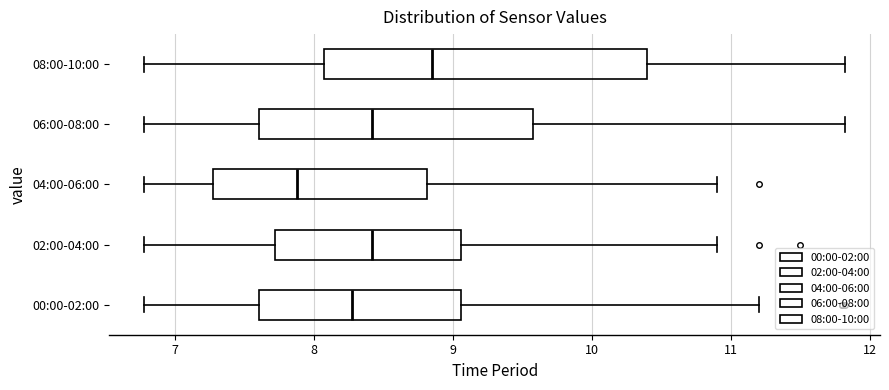

Reading bottom to top, transcribe this box plot: for each box, give where its median line is, the range the box spans, and where its two whiskers end, as read against the x-axis. The values are not printed on the chart, so give them approximately, as read against the axis.

00:00-02:00: median 8.3, box 7.6 to 9.1, whiskers 6.8 to 11.2
02:00-04:00: median 8.4, box 7.7 to 9.1, whiskers 6.8 to 10.9
04:00-06:00: median 7.9, box 7.3 to 8.8, whiskers 6.8 to 10.9
06:00-08:00: median 8.4, box 7.6 to 9.6, whiskers 6.8 to 11.8
08:00-10:00: median 8.9, box 8.1 to 10.4, whiskers 6.8 to 11.8